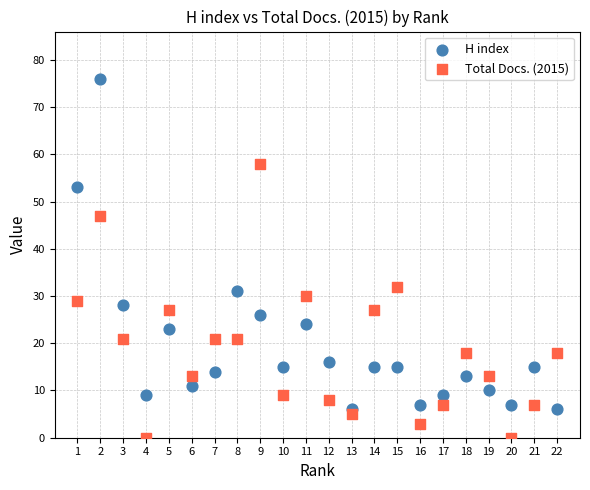

Across all data points, what is the range of Y values (max minus min)?

76